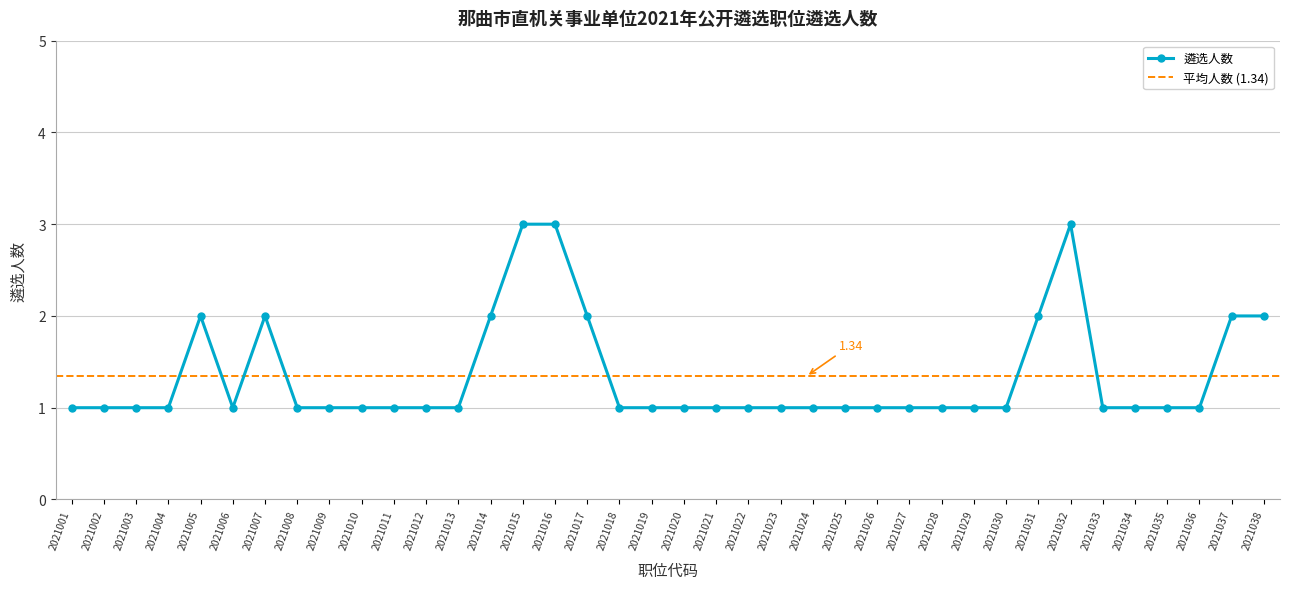

Between 2021011 and 2021027, which is larger?

2021011